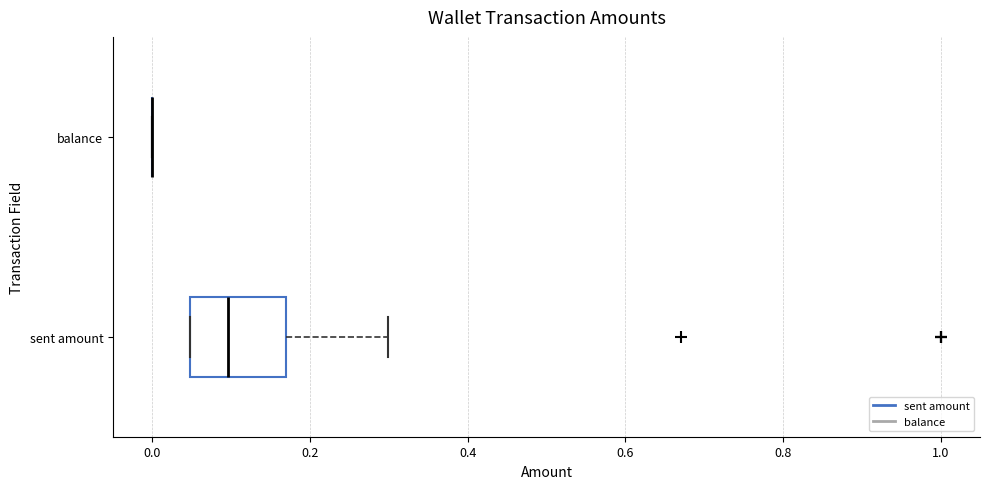

Comparing the boxes themselves (not the whiskers), which one is the widest?

sent amount